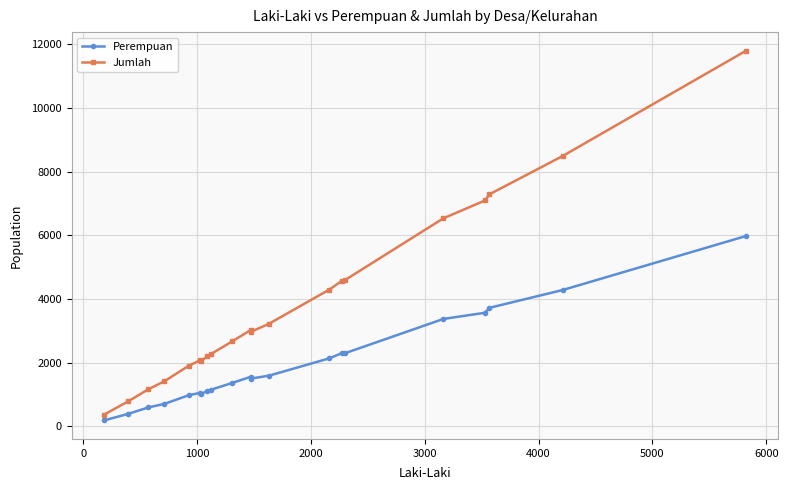

True or false: Perempuan has more than 0 interior local peaks.

True